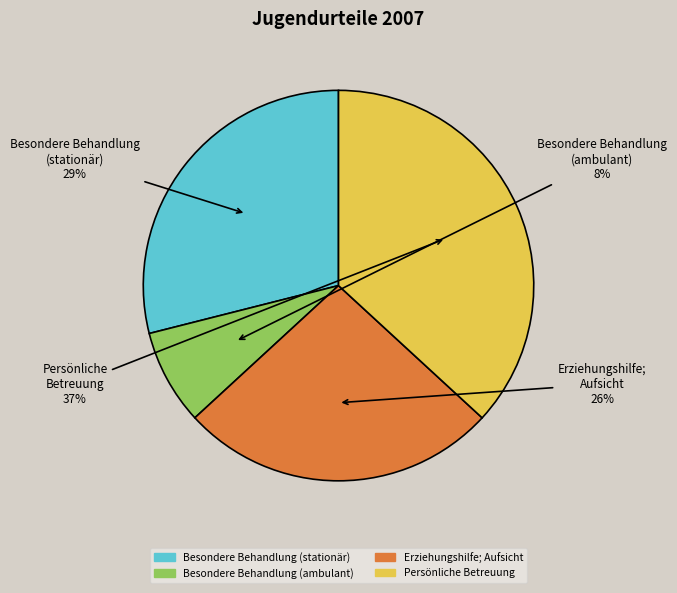

To the nearest percent, what is the difference between the largest and smallest slice percentages?

29%